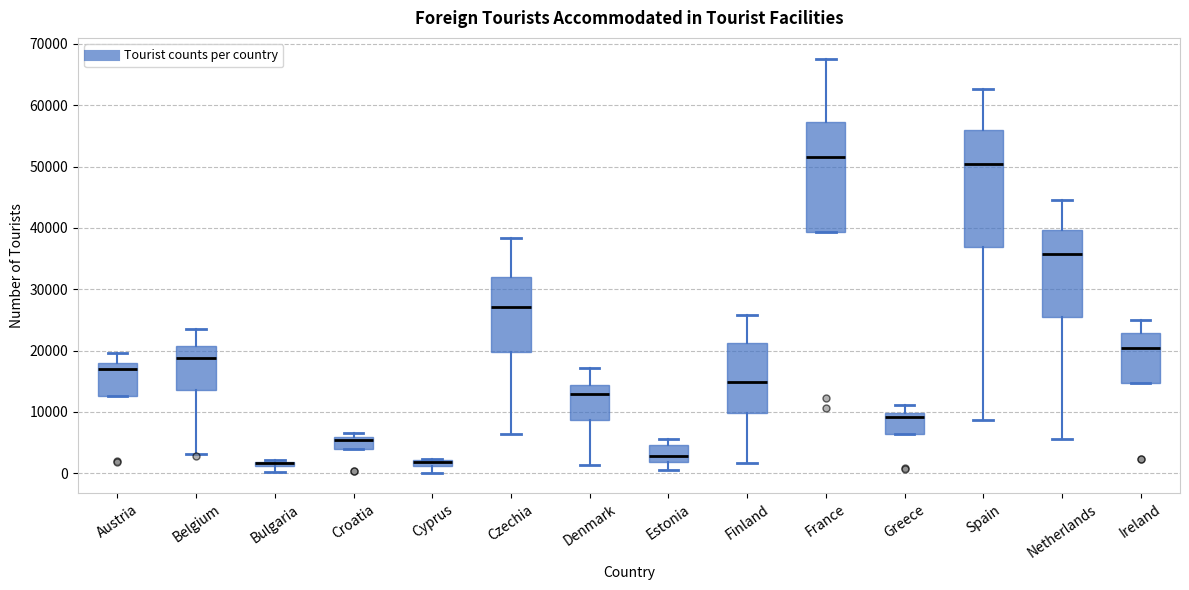

Comparing the boxes themselves (not the whiskers), which one is the tallest?

Spain